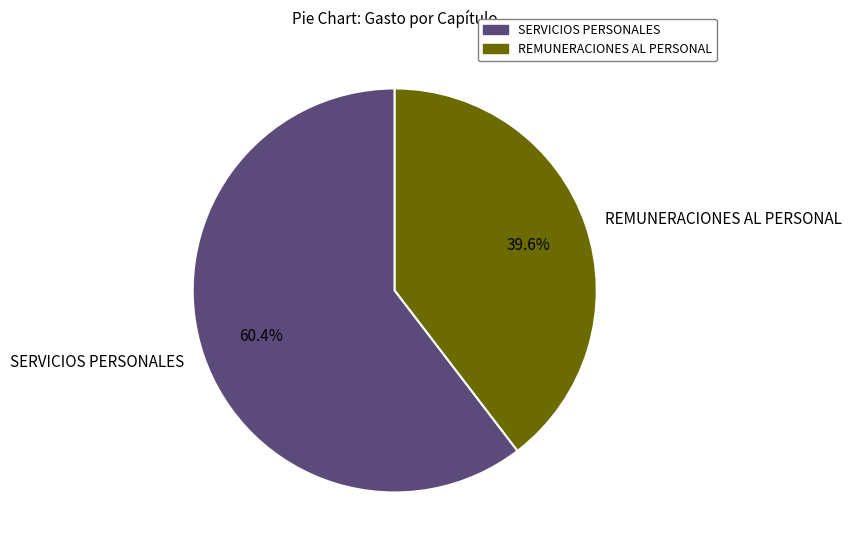

How many slices are in this pie chart?

2